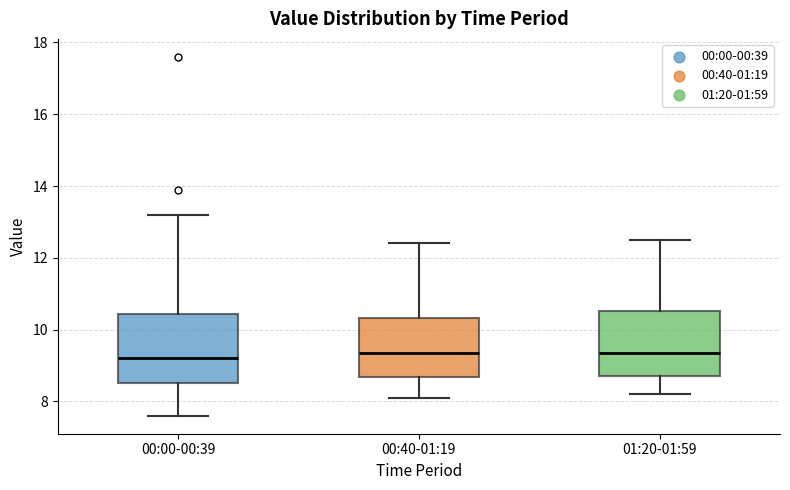

Where does the lower whisker of the box for 01:20-01:59 end on the y-axis? The values are not printed on the chart, so give them approximately, as read against the axis.

8.2